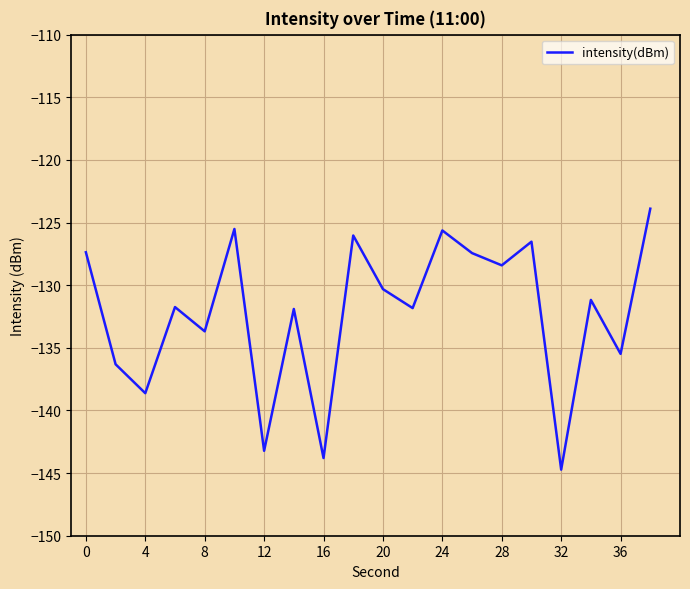

How many interior local peaks (higher than both neighbors) does the data have?

7